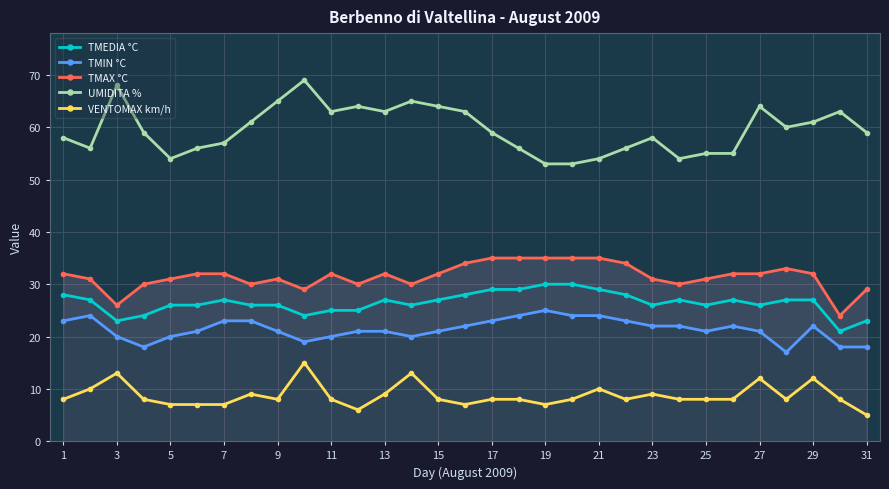

Reading right to left, what are all the values shown in this chart?

TMEDIA °C: 23	21	27	27	26	27	26	27	26	28	29	30	30	29	29	28	27	26	27	25	25	24	26	26	27	26	26	24	23	27	28
TMIN °C: 18	18	22	17	21	22	21	22	22	23	24	24	25	24	23	22	21	20	21	21	20	19	21	23	23	21	20	18	20	24	23
TMAX °C: 29	24	32	33	32	32	31	30	31	34	35	35	35	35	35	34	32	30	32	30	32	29	31	30	32	32	31	30	26	31	32
UMIDITA %: 59	63	61	60	64	55	55	54	58	56	54	53	53	56	59	63	64	65	63	64	63	69	65	61	57	56	54	59	68	56	58
VENTOMAX km/h: 5	8	12	8	12	8	8	8	9	8	10	8	7	8	8	7	8	13	9	6	8	15	8	9	7	7	7	8	13	10	8